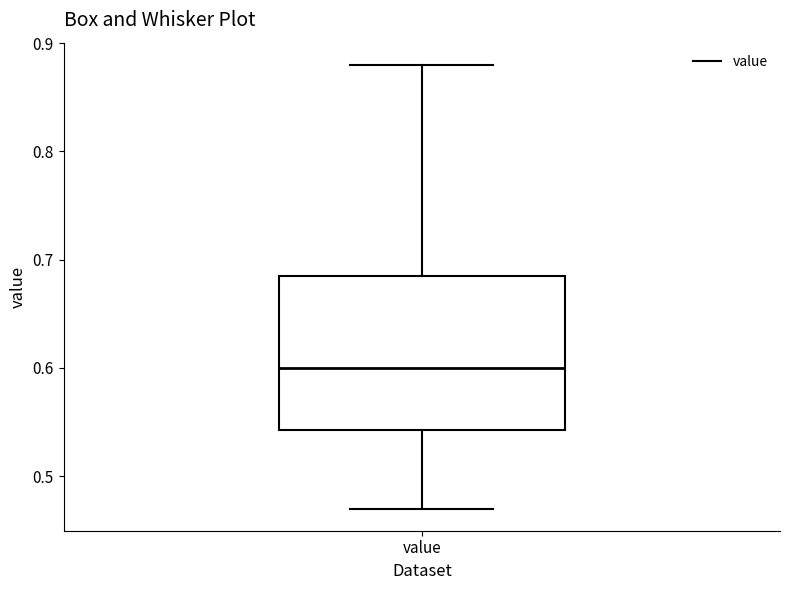

Where is the lower edge of the box for value on the y-axis? The values are not printed on the chart, so give them approximately, as read against the axis.

0.54